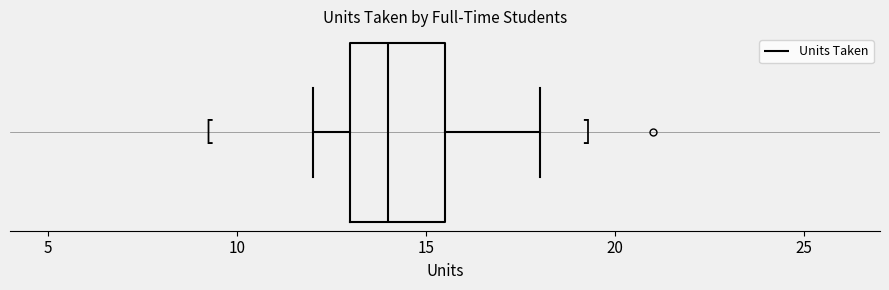

Transcribe this box plot: give where the median line is, the range the box spans, and where the two whiskers end, as read against the x-axis. The values are not printed on the chart, so give them approximately, as read against the axis.

median 14.0, box 13.0 to 15.5, whiskers 12.0 to 18.0